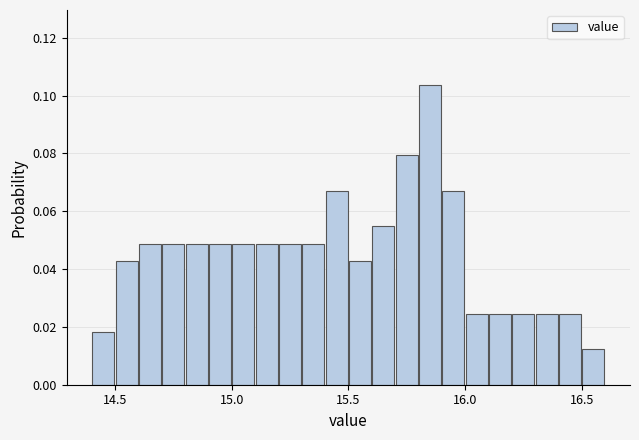

Around what value on the x-axis is the tallest bar? Give the approximate position of its centre, as read against the axis.

15.85